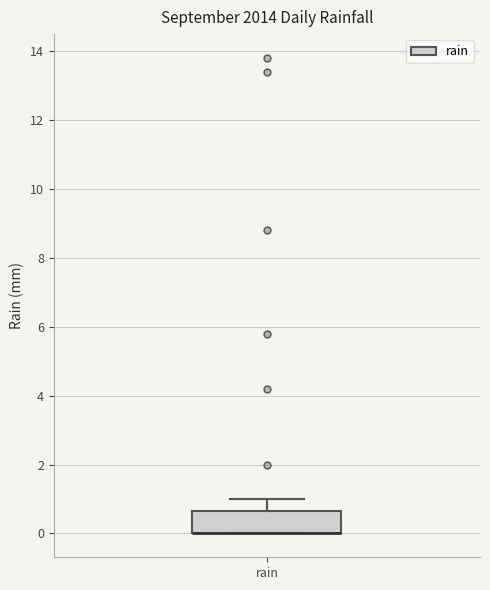

Transcribe this box plot: give where the median line is, the range the box spans, and where the two whiskers end, as read against the y-axis. The values are not printed on the chart, so give them approximately, as read against the axis.

median 0.0 (drawn on the box's lower edge), box 0.0 to 0.6, whiskers 0.0 to 1.0